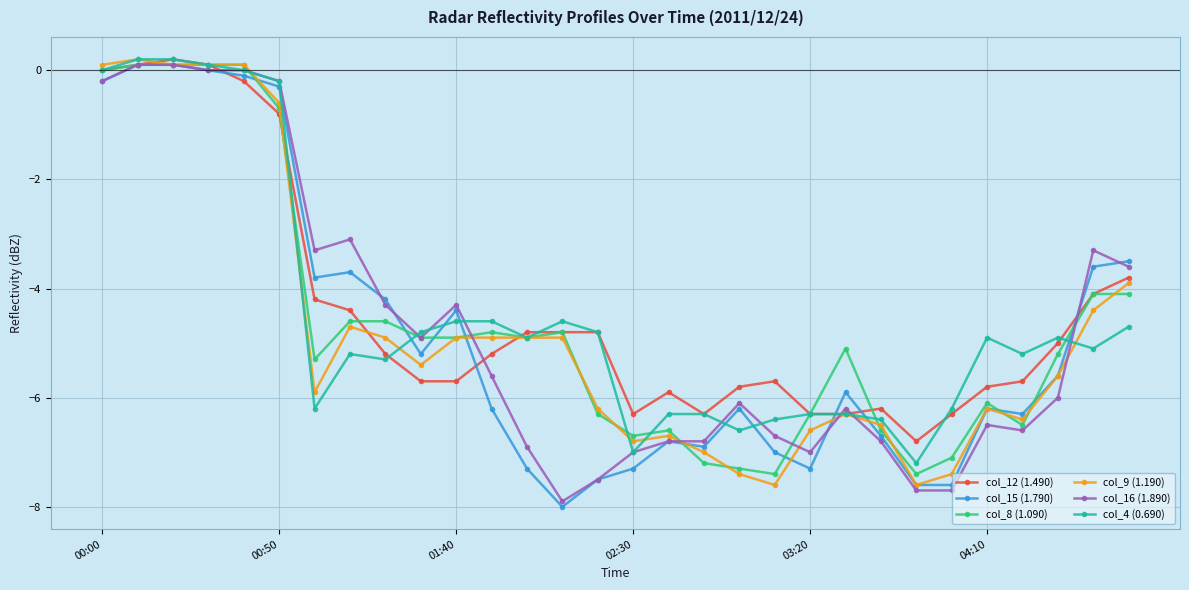

What is the value of the col_8 (1.090) point at the 29th from the left?

-4.1